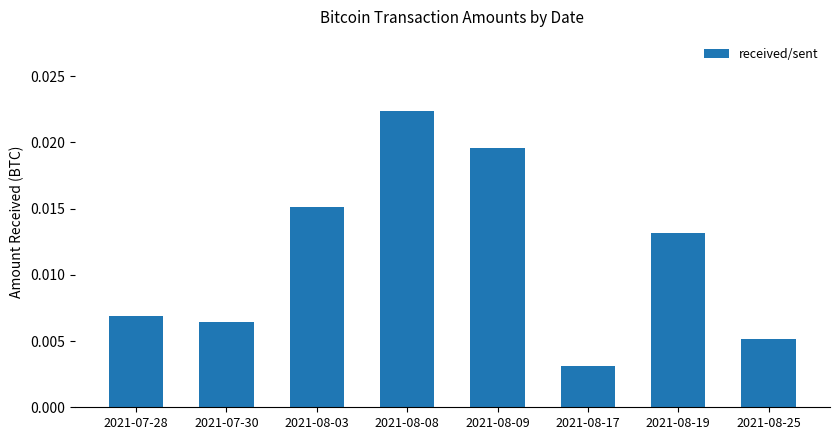

Which has a higher value, 2021-08-03 or 2021-08-08?

2021-08-08